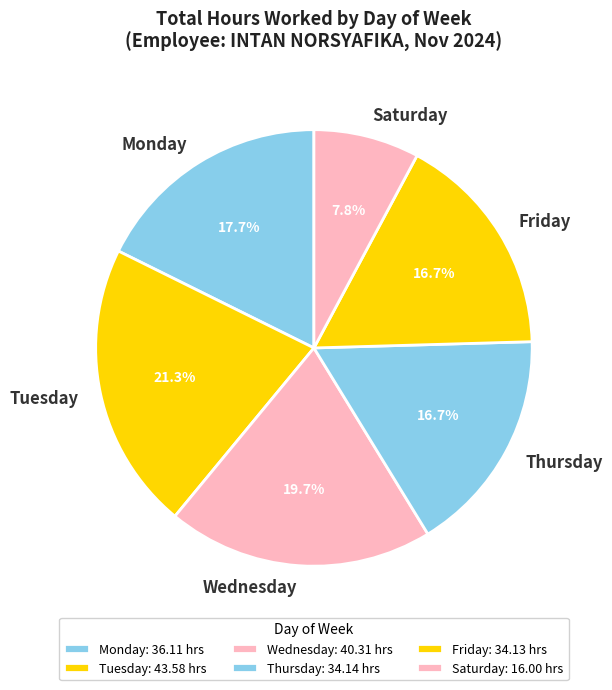

Does any single category account for the majority?

No